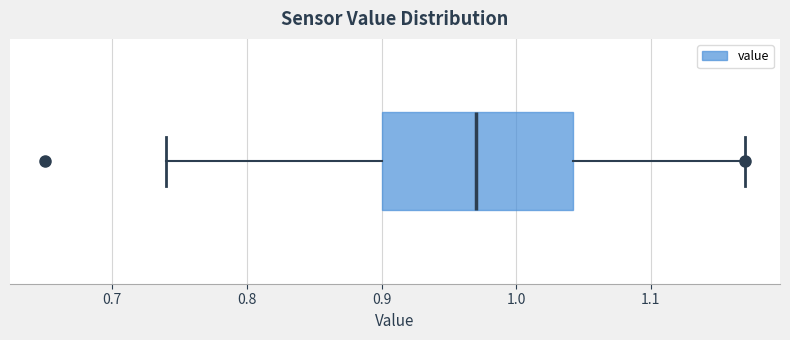

Where does the left whisker of the box end on the x-axis? The values are not printed on the chart, so give them approximately, as read against the axis.

0.74